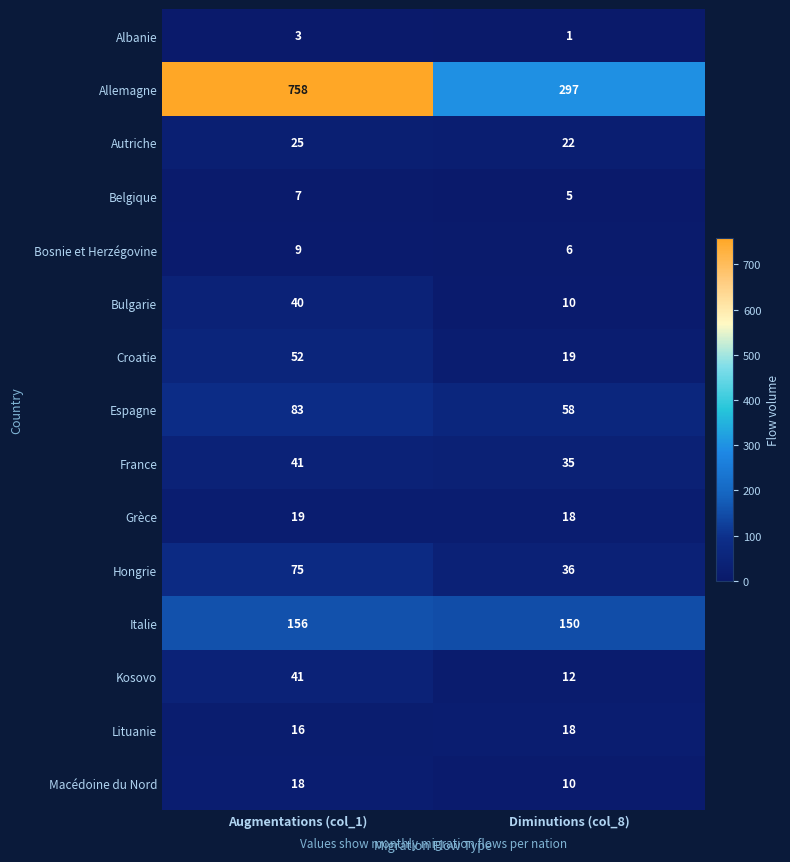

Reading right to left, transcribe all the data shown in this chart.

Albanie: Diminutions (col_8)=1	Augmentations (col_1)=3
Allemagne: Diminutions (col_8)=297	Augmentations (col_1)=758
Autriche: Diminutions (col_8)=22	Augmentations (col_1)=25
Belgique: Diminutions (col_8)=5	Augmentations (col_1)=7
Bosnie et Herzégovine: Diminutions (col_8)=6	Augmentations (col_1)=9
Bulgarie: Diminutions (col_8)=10	Augmentations (col_1)=40
Croatie: Diminutions (col_8)=19	Augmentations (col_1)=52
Espagne: Diminutions (col_8)=58	Augmentations (col_1)=83
France: Diminutions (col_8)=35	Augmentations (col_1)=41
Grèce: Diminutions (col_8)=18	Augmentations (col_1)=19
Hongrie: Diminutions (col_8)=36	Augmentations (col_1)=75
Italie: Diminutions (col_8)=150	Augmentations (col_1)=156
Kosovo: Diminutions (col_8)=12	Augmentations (col_1)=41
Lituanie: Diminutions (col_8)=18	Augmentations (col_1)=16
Macédoine du Nord: Diminutions (col_8)=10	Augmentations (col_1)=18